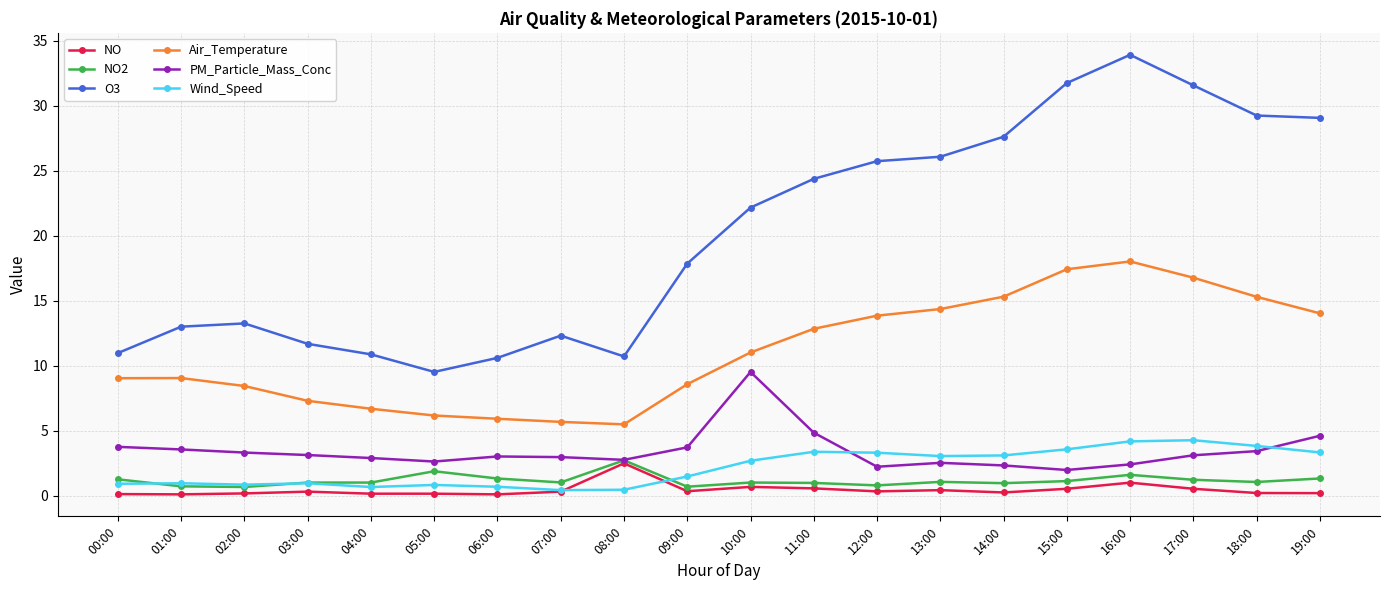

Which series has the largest total across all categories?

O3